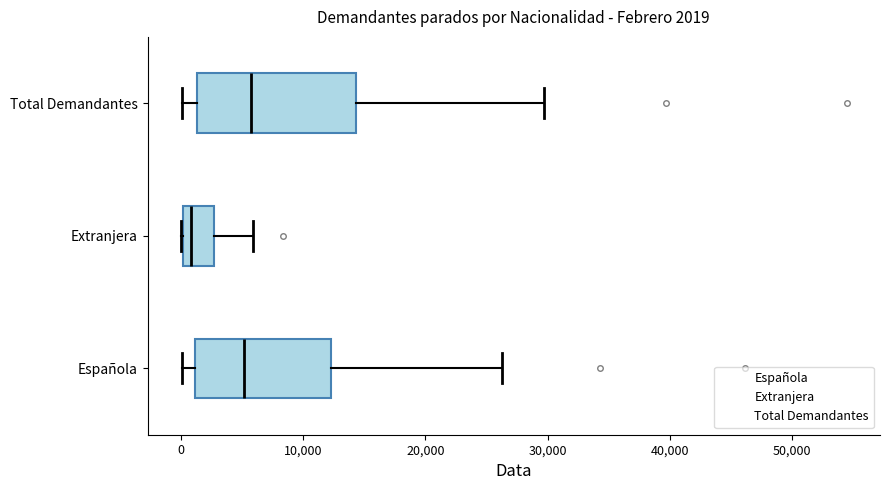

Comparing the boxes themselves (not the whiskers), which one is the widest?

Total Demandantes